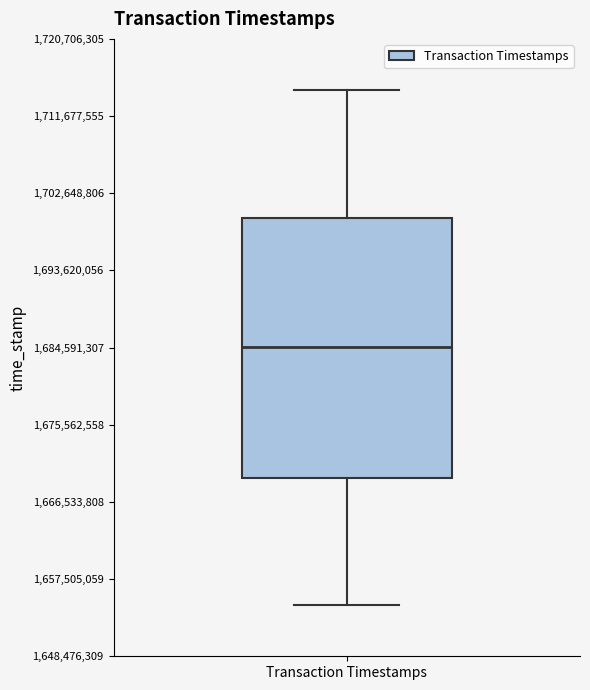

Transcribe this box plot: give where the median line is, the range the box spans, and where the two whiskers end, as read against the y-axis. The values are not printed on the chart, so give them approximately, as read against the axis.

median 1685000000, box 1669000000 to 1700000000, whiskers 1654000000 to 1715000000